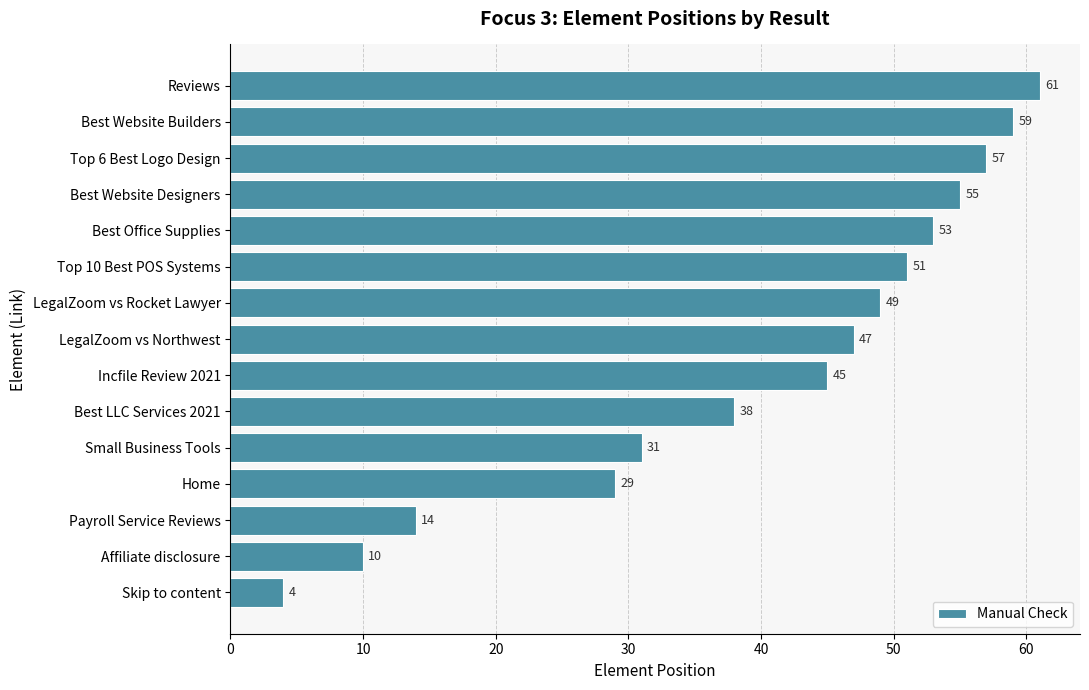

Is it true that the value at Best Office Supplies is 72?

False